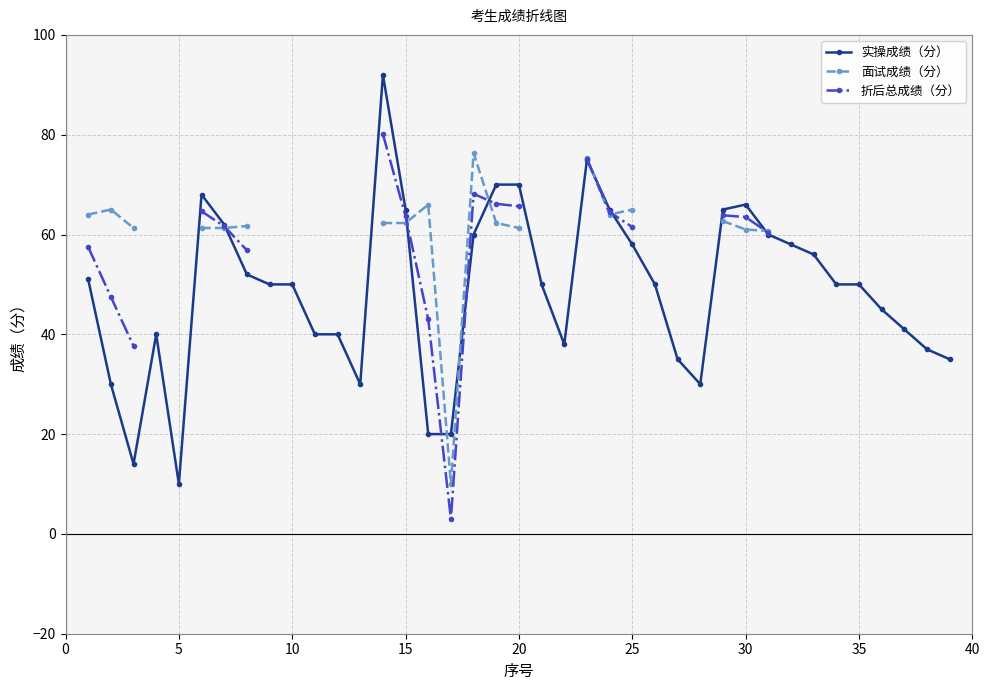

After their last crossing, which series has the higher values: 实操成绩（分） or 面试成绩（分）?

面试成绩（分）